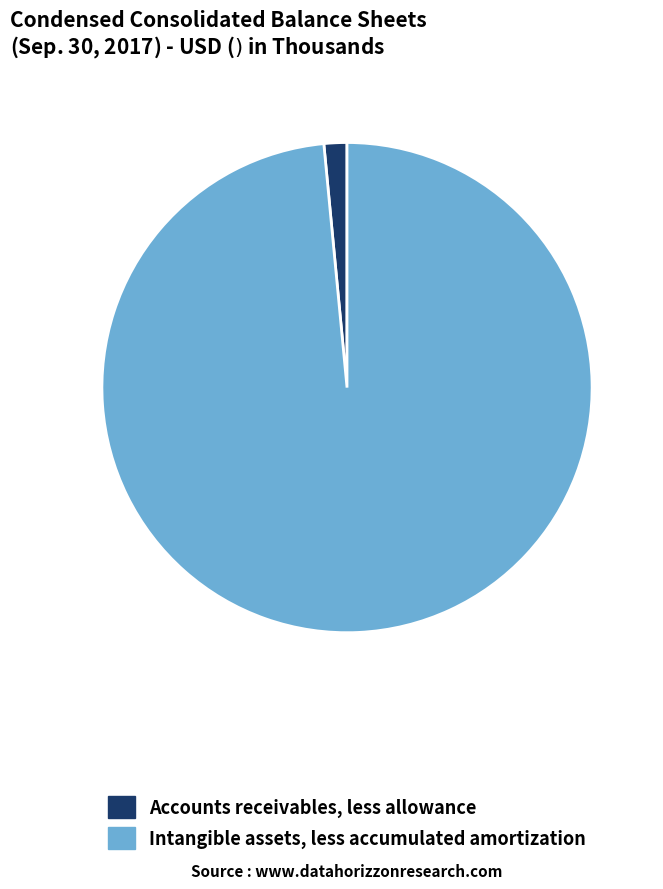

Is there any slice that represents more than half of the pie?

Yes